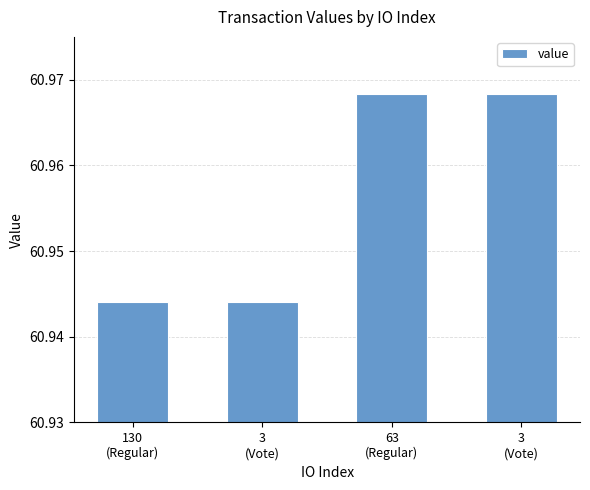

Is it true that the value at 3
(Vote) is 60.9?

True